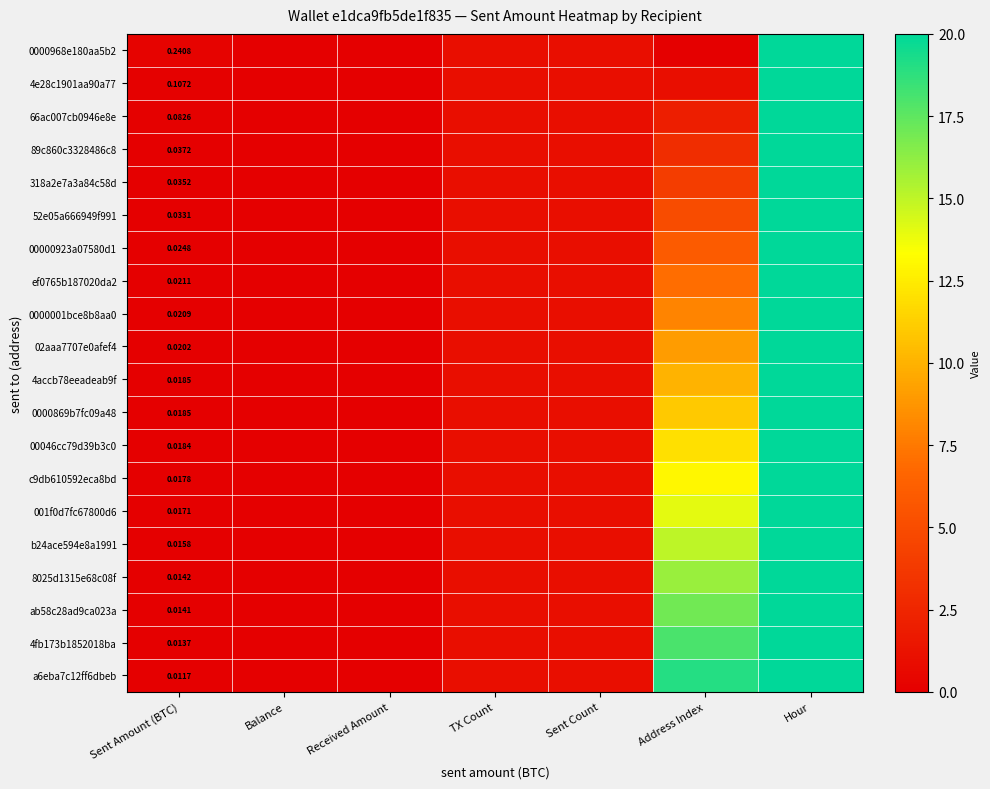

How many values in the 0000869b7fc09a48 series are below 1?

3